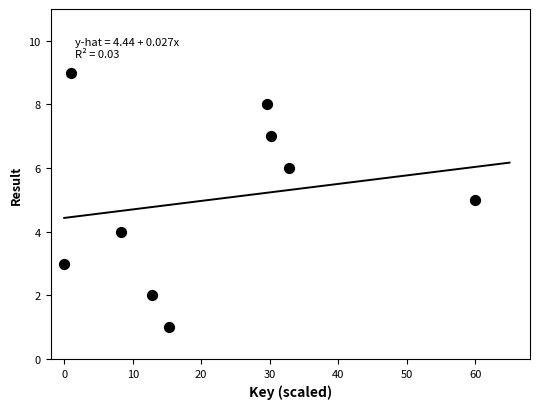

What is the range of Y values (max minus min)?

8